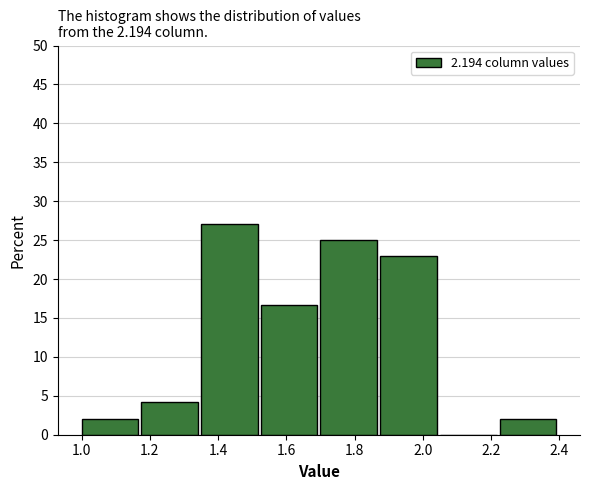

Which range on the x-axis has the tallest bar?

1.350 to 1.525